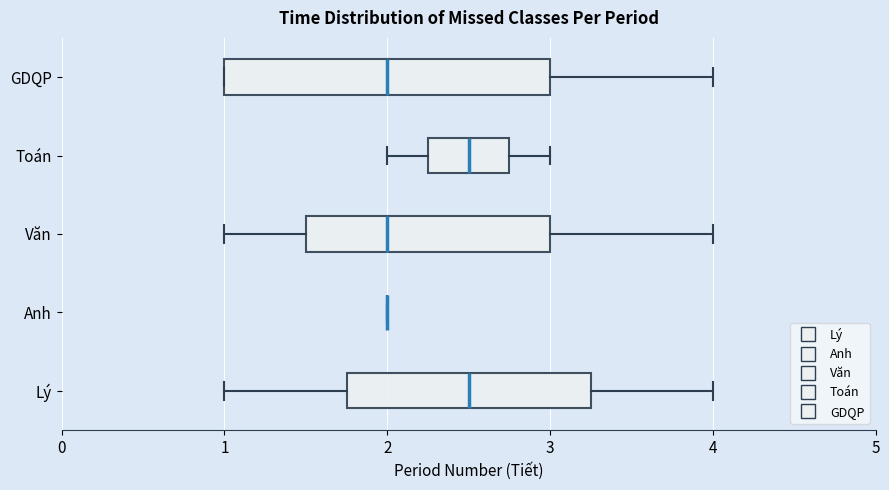

Reading bottom to top, transcribe this box plot: for each box, give where its median line is, the range the box spans, and where its two whiskers end, as read against the x-axis. The values are not printed on the chart, so give them approximately, as read against the axis.

Lý: median 2.5, box 1.8 to 3.3, whiskers 1.0 to 4.0
Anh: box collapsed to a line at 2.0, whiskers 2.0 to 2.0
Văn: median 2.0, box 1.5 to 3.0, whiskers 1.0 to 4.0
Toán: median 2.5, box 2.3 to 2.8, whiskers 2.0 to 3.0
GDQP: median 2.0, box 1.0 to 3.0, whiskers 1.0 to 4.0